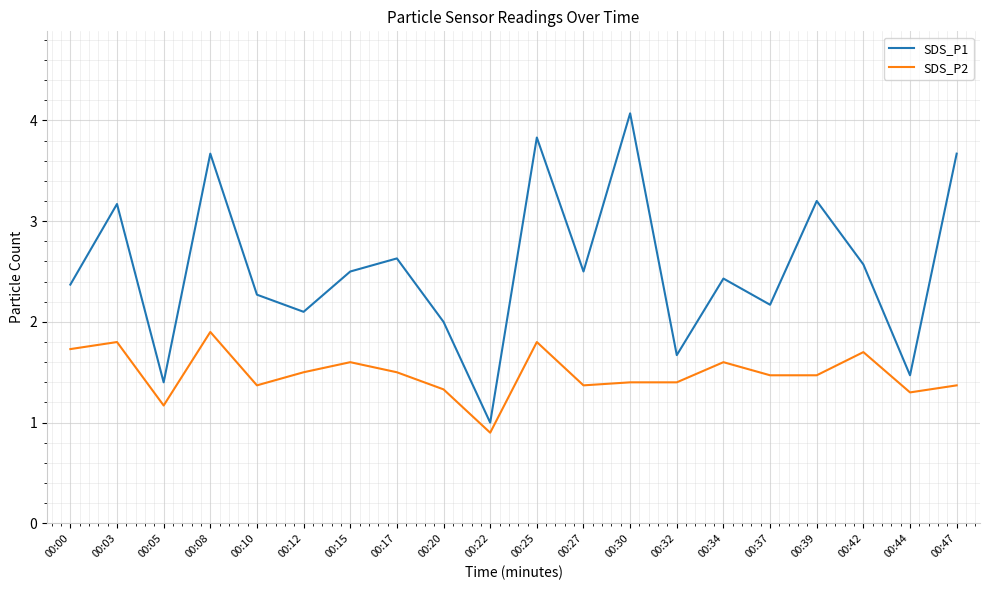

Rank the series by their maximum value, from highest to lowest.

SDS_P1, SDS_P2